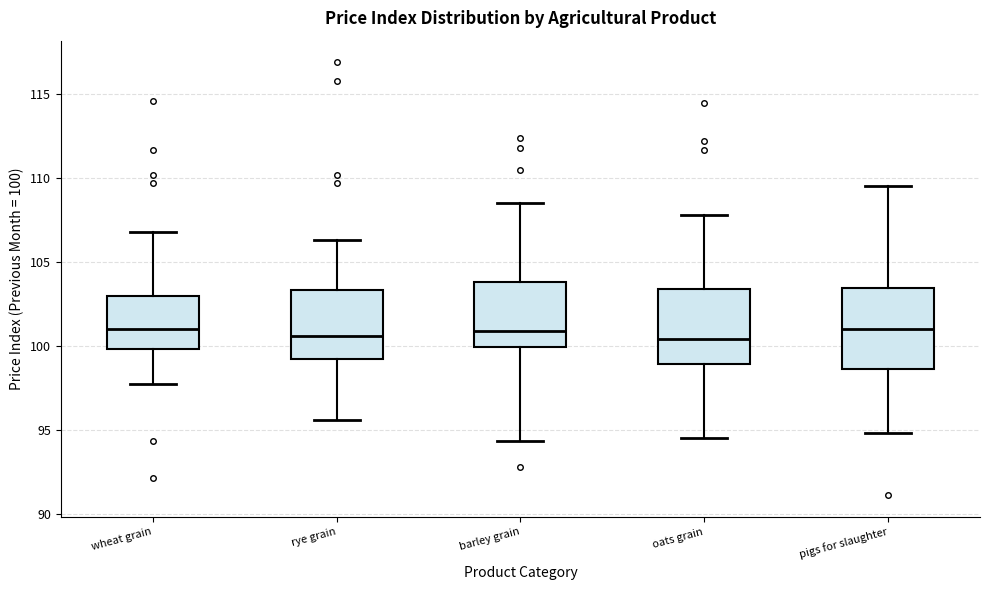

Reading left to right, transcribe this box plot: for each box, give where its median line is, the range the box spans, and where its two whiskers end, as read against the y-axis. The values are not printed on the chart, so give them approximately, as read against the axis.

wheat grain: median 101.0, box 100.0 to 103.0, whiskers 97.5 to 107.0
rye grain: median 100.5, box 99.0 to 103.5, whiskers 95.5 to 106.5
barley grain: median 101.0, box 100.0 to 104.0, whiskers 94.5 to 108.5
oats grain: median 100.5, box 99.0 to 103.5, whiskers 94.5 to 108.0
pigs for slaughter: median 101.0, box 98.5 to 103.5, whiskers 95.0 to 109.5